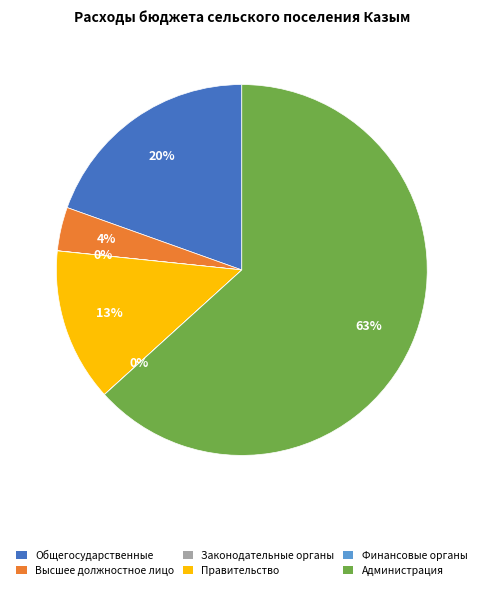

To the nearest percent, what is the difference between the largest and smallest slice percentages?

63%